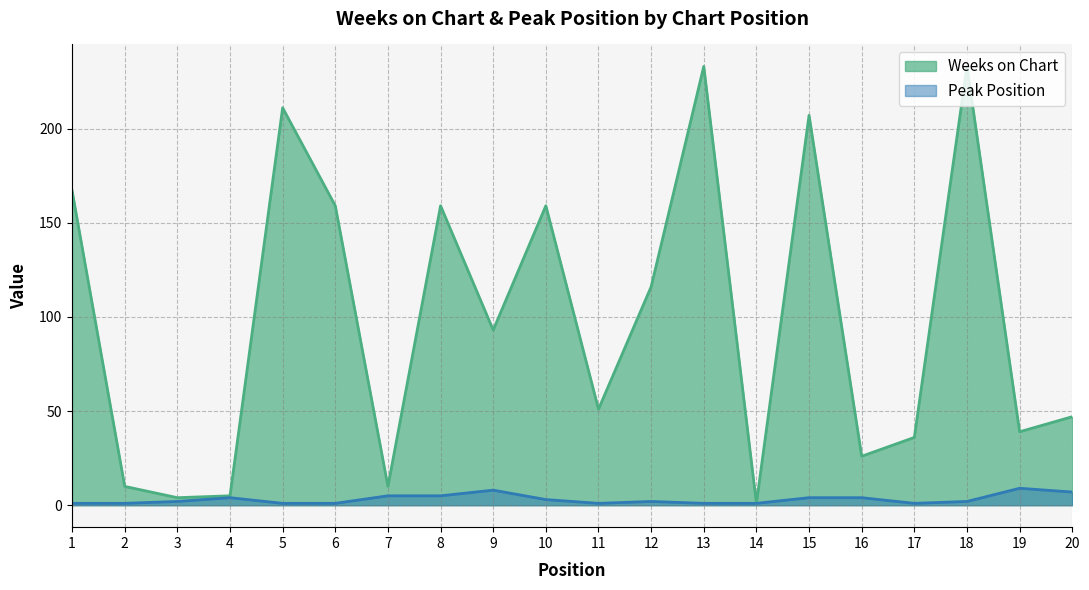

Reading left to right, transcribe all the data shown in this chart.

Weeks on Chart: 167	10	4	5	211	159	10	159	93	159	51	116	233	1	207	26	36	233	39	47
Peak Position: 1	1	2	4	1	1	5	5	8	3	1	2	1	1	4	4	1	2	9	7